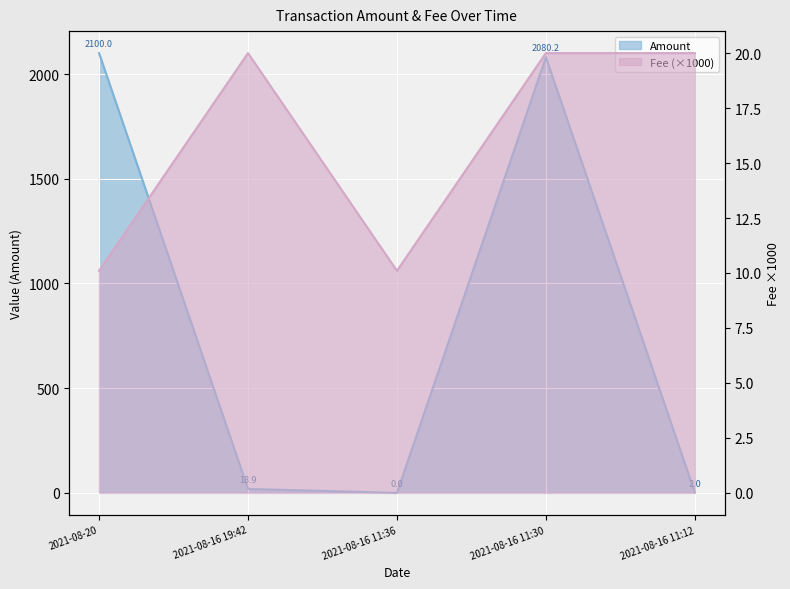

Between which two adjacent categories do Fee and Amount first intersect?

2021-08-20 and 2021-08-16 19:42